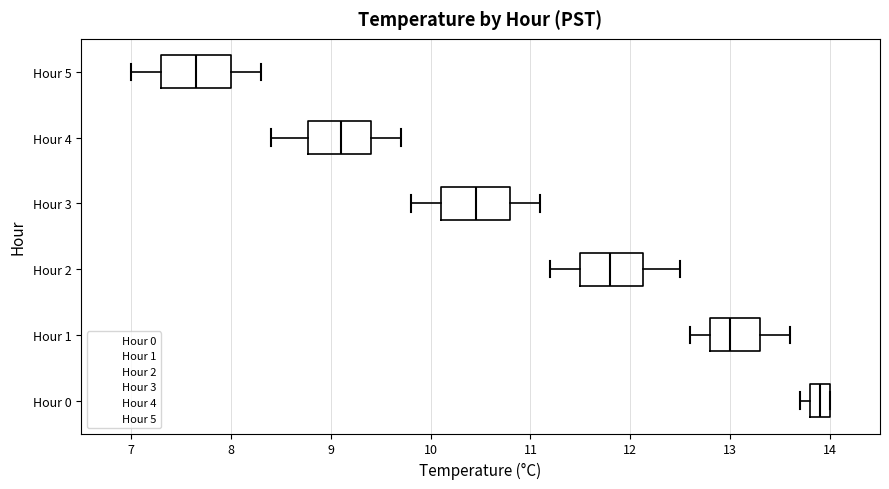

Which box's median line is the furthest to the left?

Hour 5